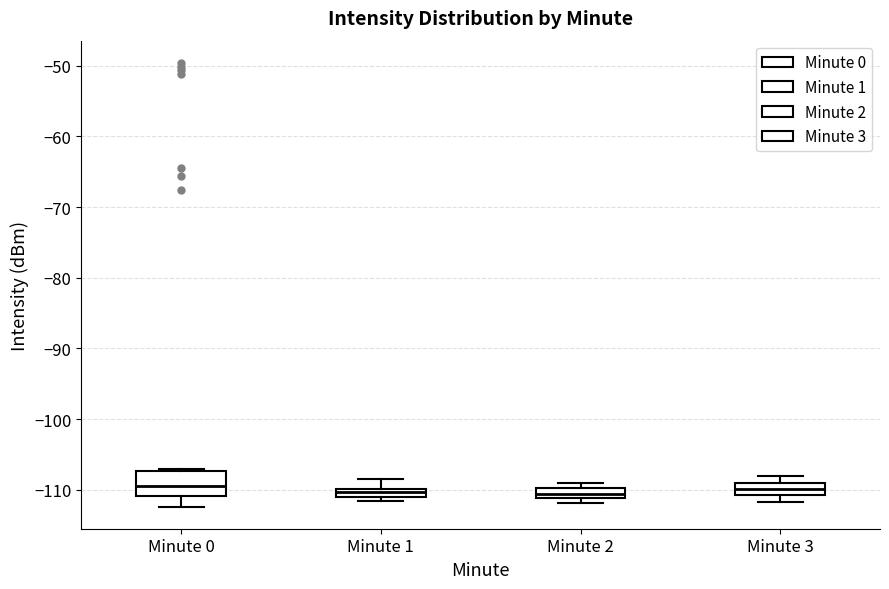

Where does the median line of the box for Minute 3 sit on the y-axis? The values are not printed on the chart, so give them approximately, as read against the axis.

-110